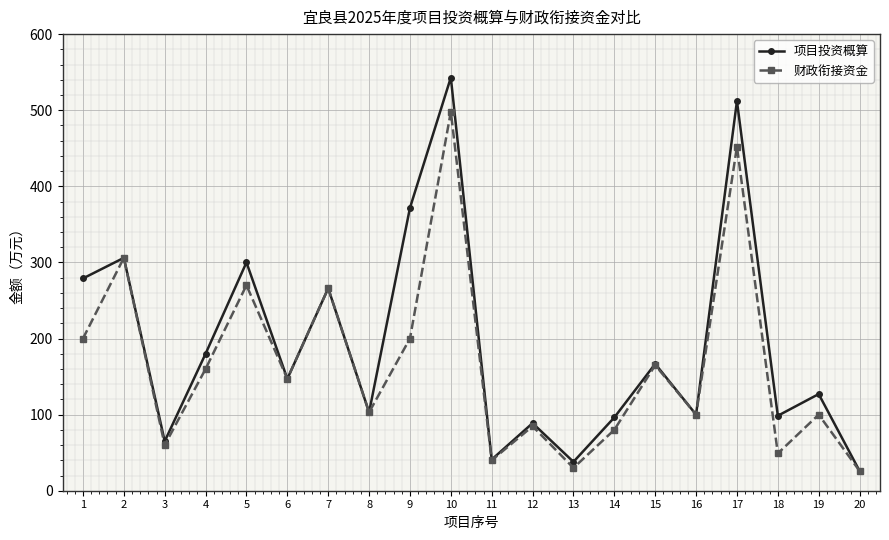

Which series changed the most between 11 and 15?

项目投资概算